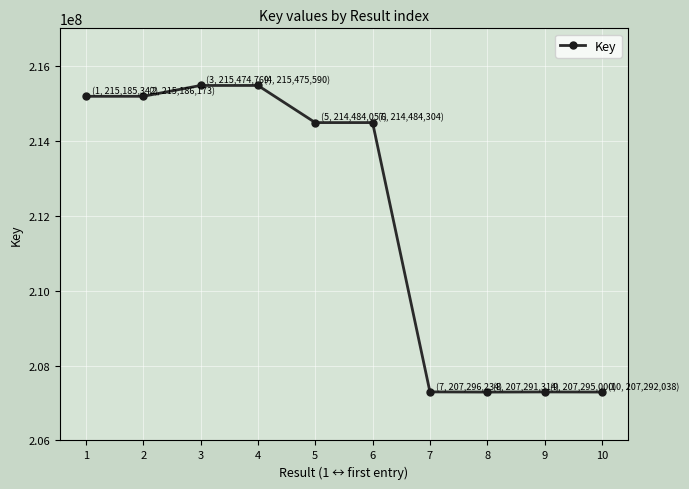

What is the difference between the maximum and minimum values?

8184276